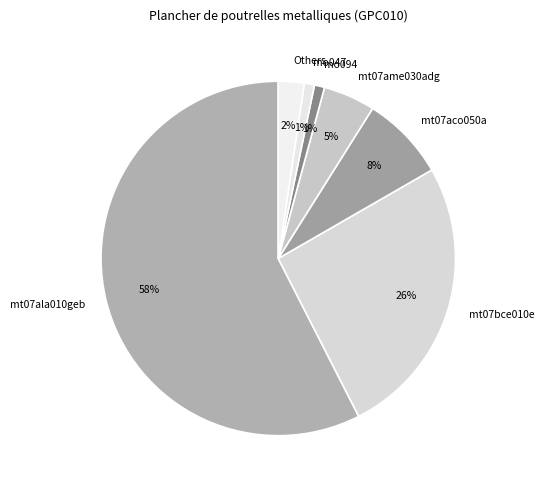

Which category has the biggest portion of the pie?

mt07ala010geb